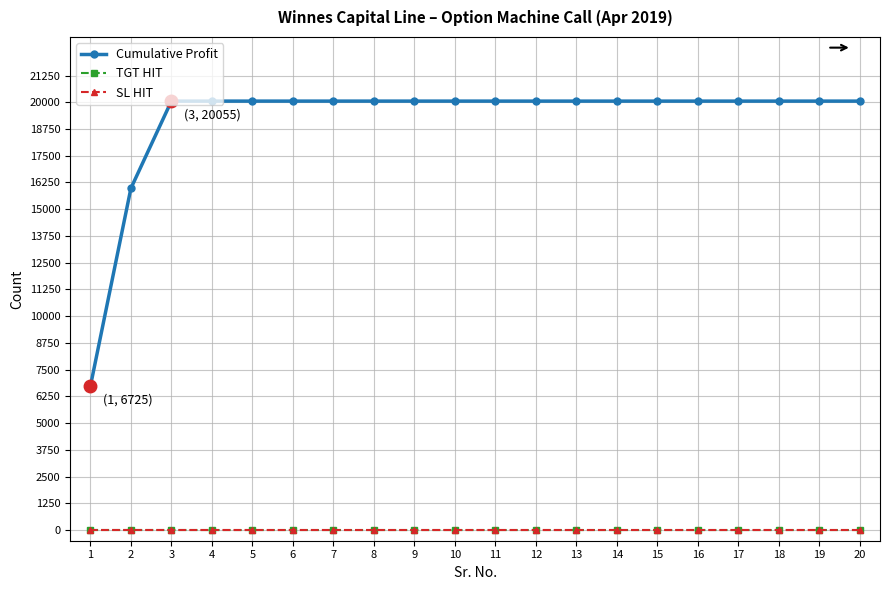

At how many categories does at least one series exceed 18375?

18